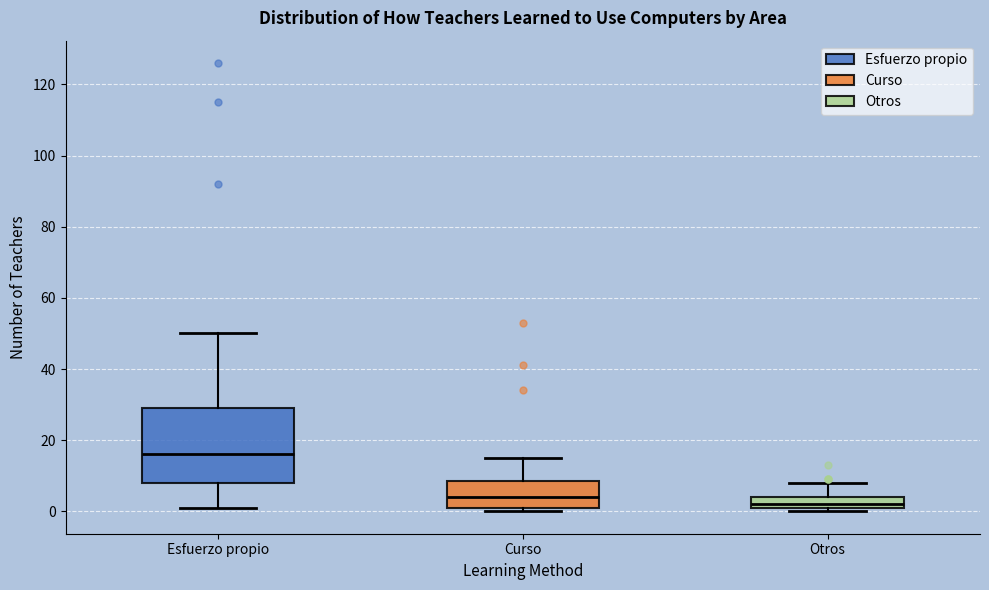

Which box's median line is the highest?

Esfuerzo propio